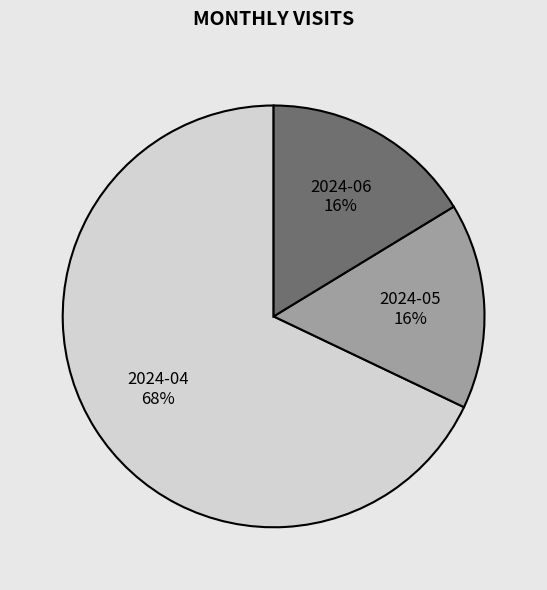

What is the ratio of the value at 2024-05 to the value at 2024-04?

0.2